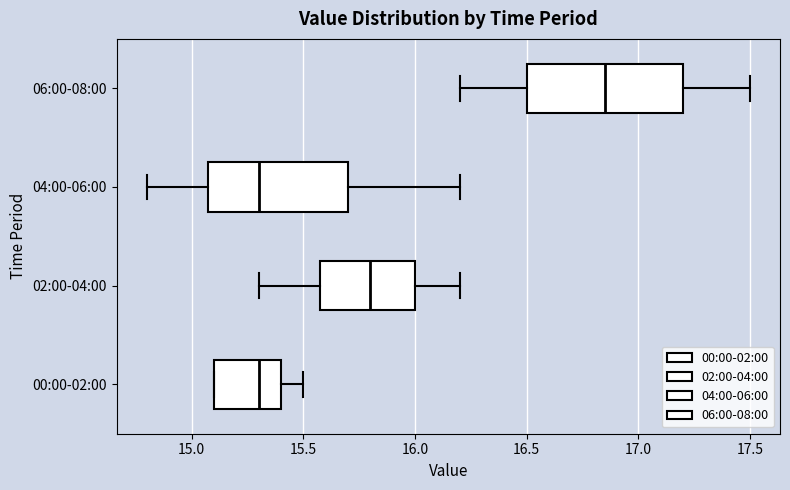

Where does the median line of the box for 02:00-04:00 sit on the x-axis? The values are not printed on the chart, so give them approximately, as read against the axis.

15.80